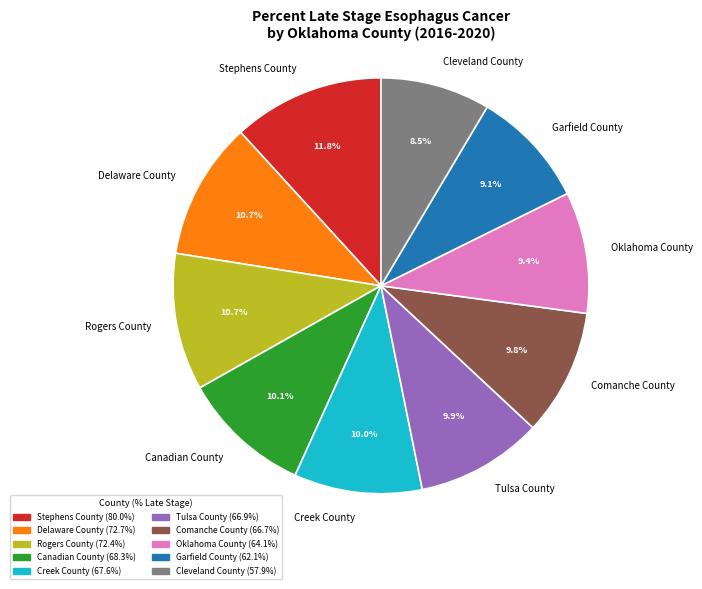

What percentage is the Oklahoma County slice, to the nearest percent?

9%